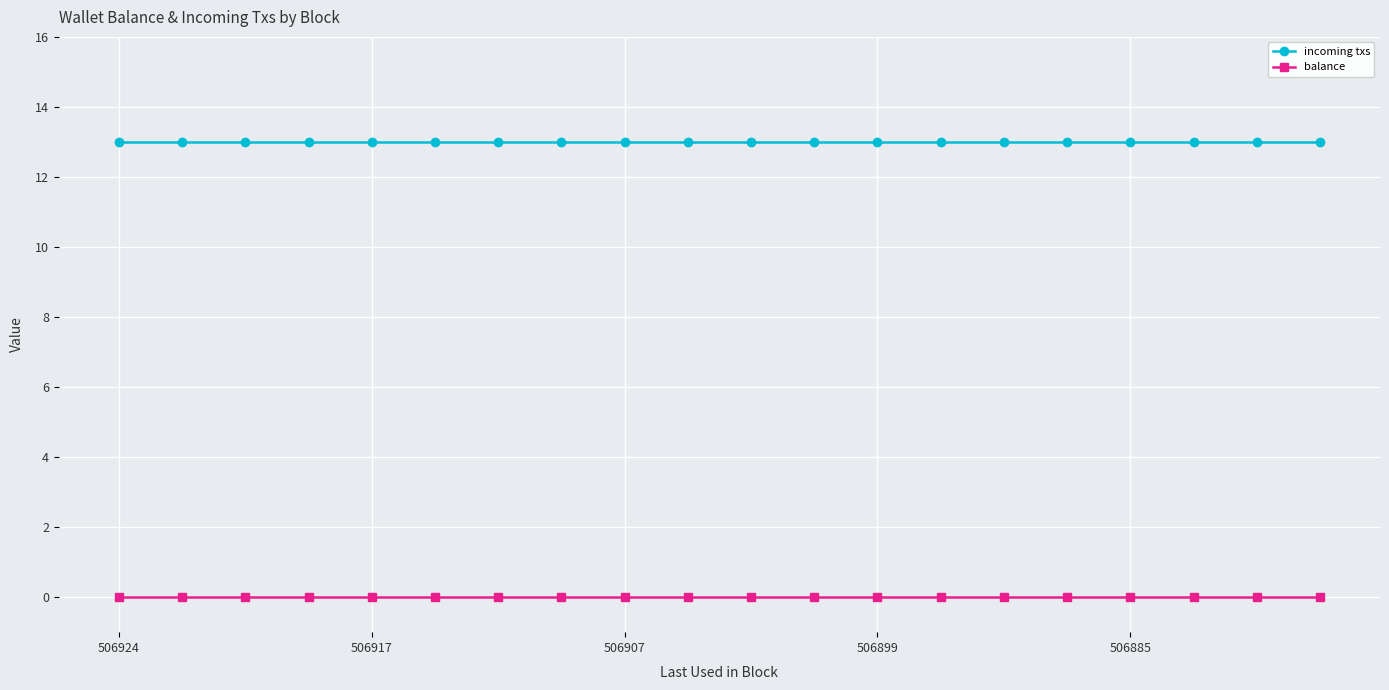

At how many categories does at least one series exceed 8?

20